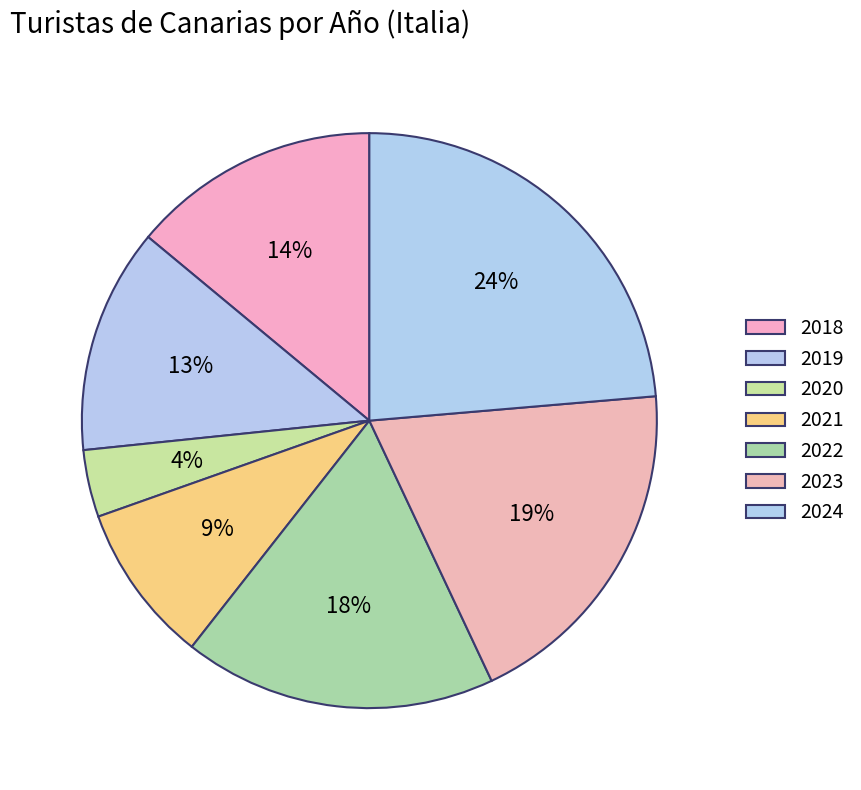

What percentage is NOT represented by 2019?

87.3%